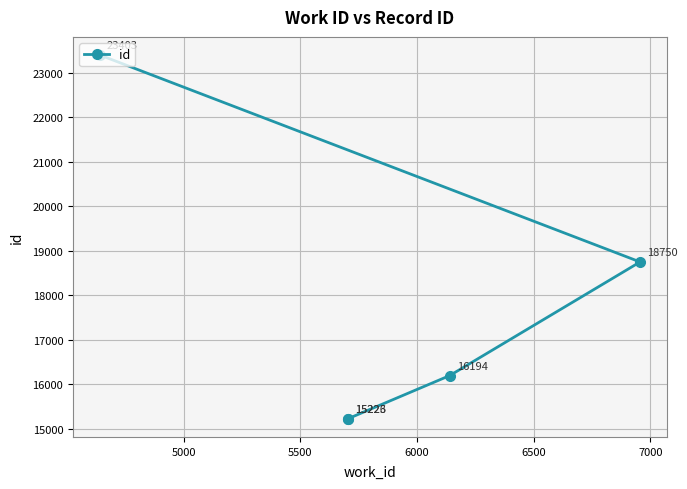

Does the chart have visible grid lines?

Yes